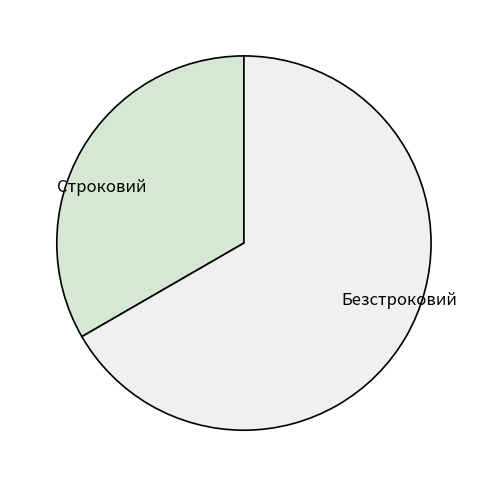

Is Безстроковий the majority of the pie?

Yes